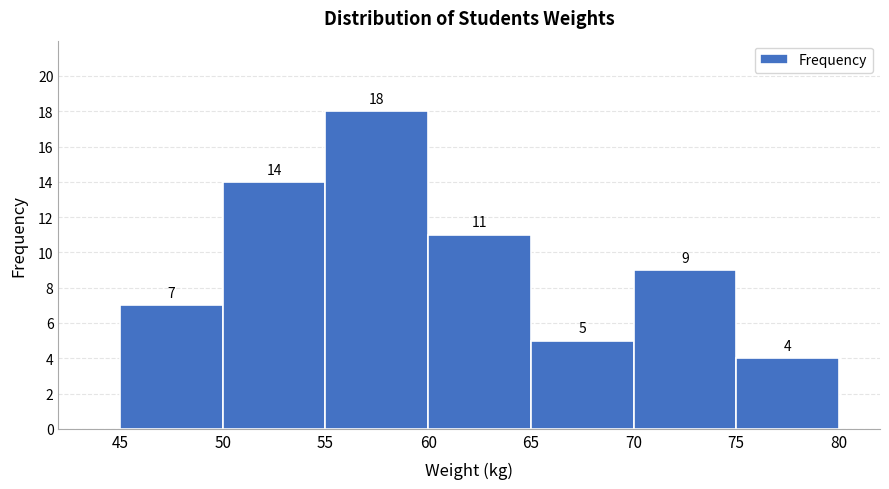

How tall is the bar that spans 65 to 70 on the x-axis?

5